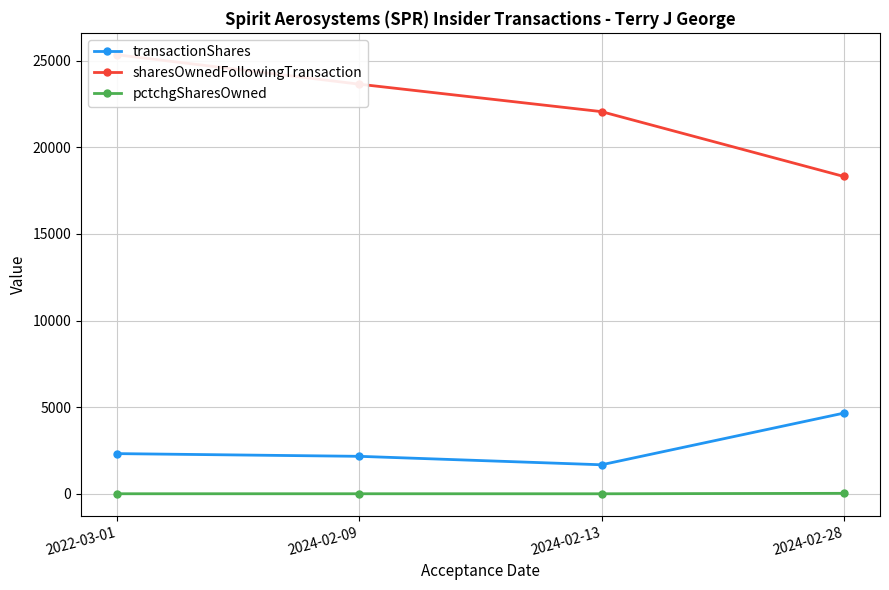

True or false: transactionShares has a value of 4661 at 2024-02-28.

True